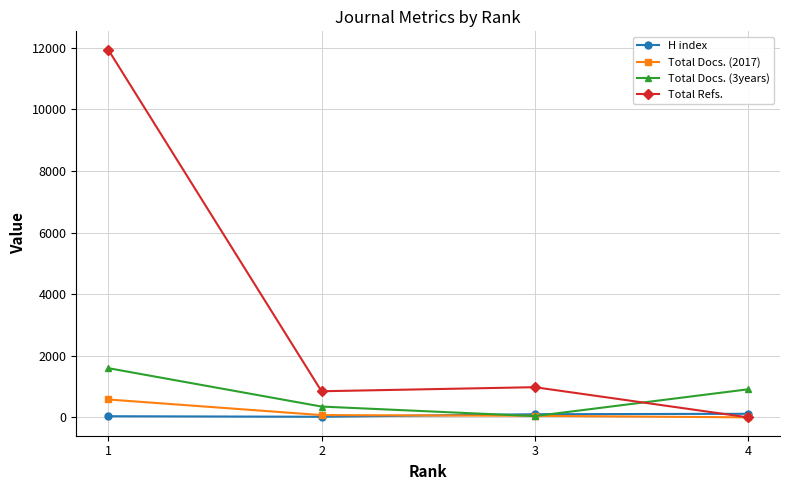

Count the H index values in the range 36 to 115.

3